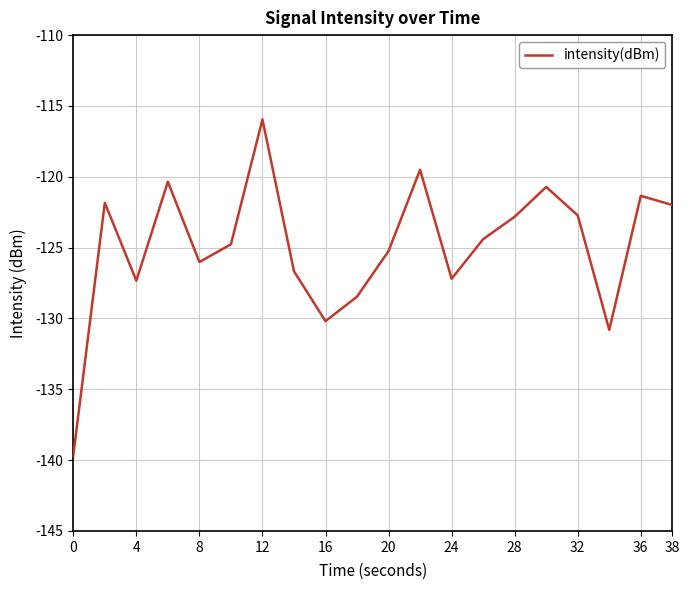

What is the difference between the maximum and minimum values?

23.7